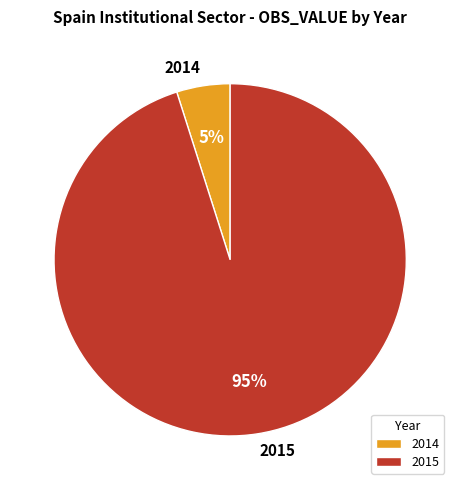

To the nearest percent, what is the difference between the largest and smallest slice percentages?

90%